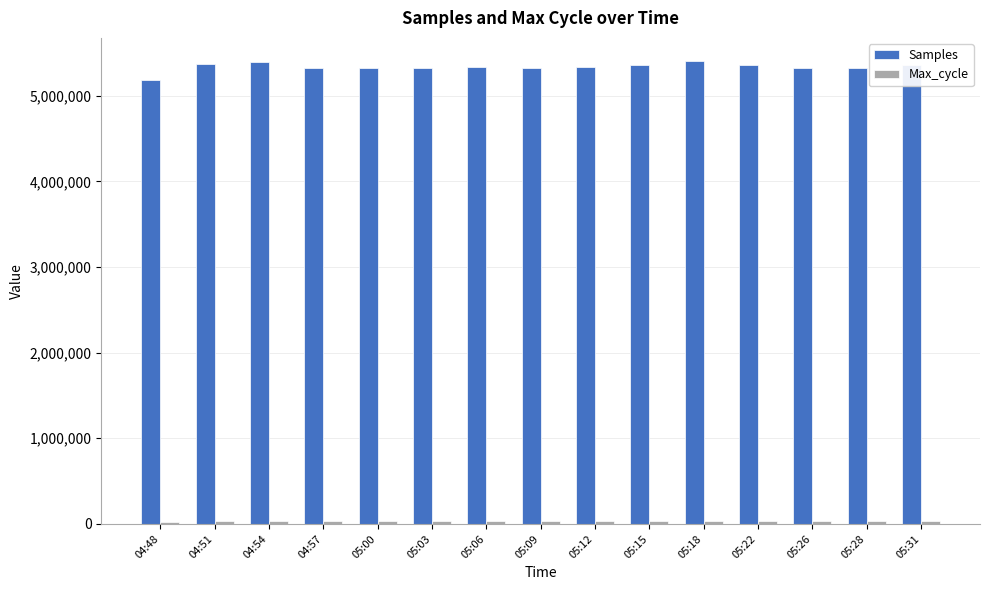

Which series has the largest total across all categories?

Samples